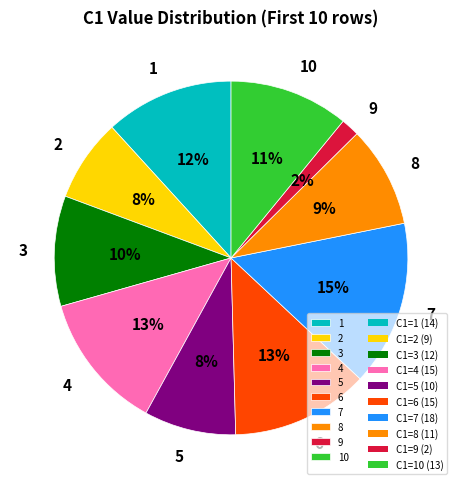

Does 2 represent more than half of the total?

No